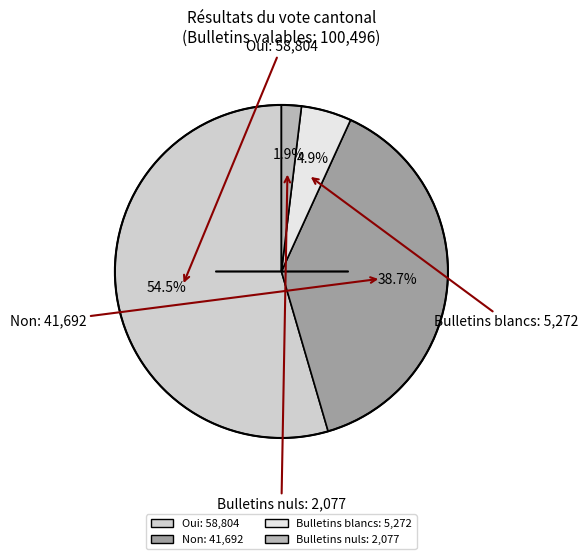

Which category has the biggest portion of the pie?

Oui: 58,804